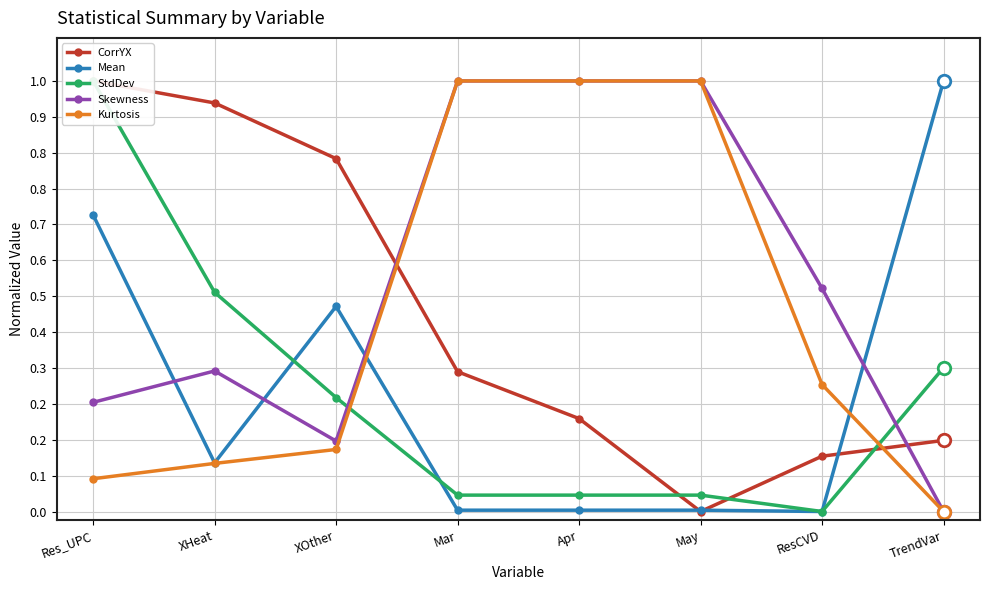

Rank the series at XOther from lowest to highest value.

Kurtosis, Skewness, StdDev, Mean, CorrYX